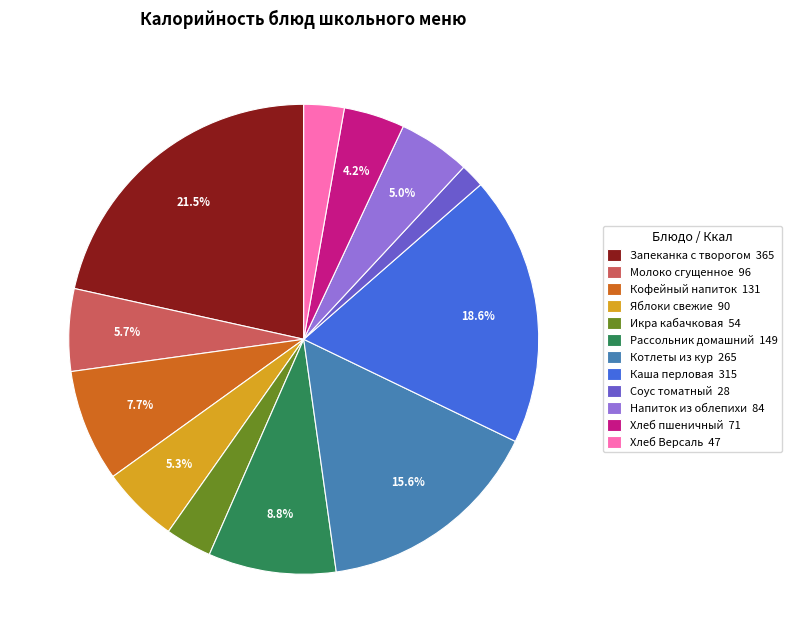

Which has a higher value, Молоко сгущенное 96 or Соус томатный 28?

Молоко сгущенное 96